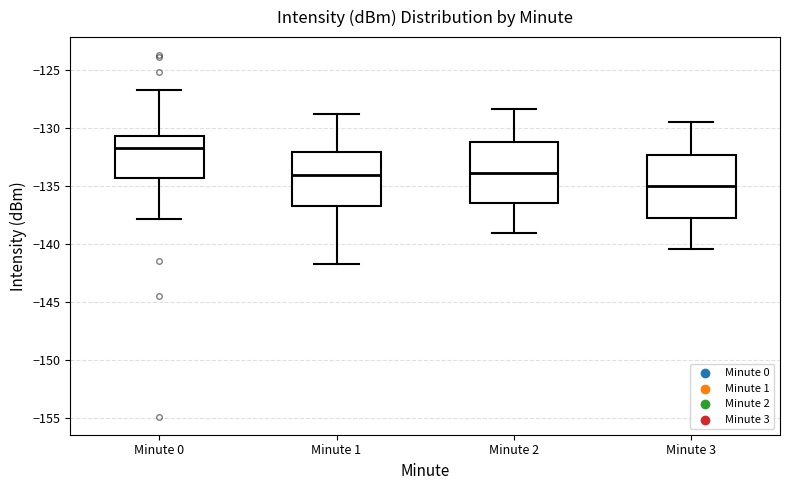

Where is the lower edge of the box for Minute 2 on the y-axis? The values are not printed on the chart, so give them approximately, as read against the axis.

-136.5